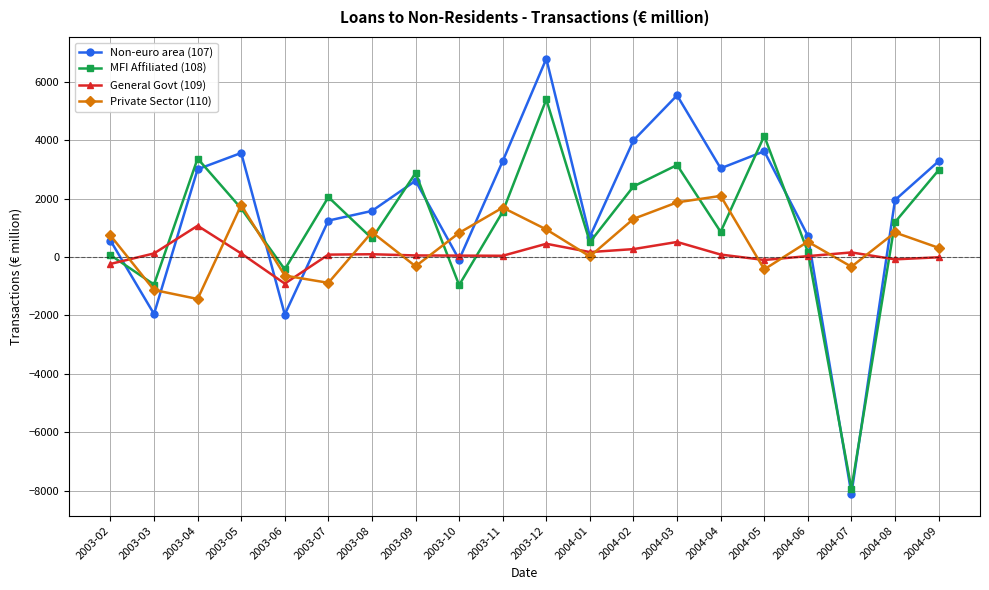

List the series in order of their peak value, highest first.

Non-euro area (107), MFI Affiliated (108), Private Sector (110), General Govt (109)